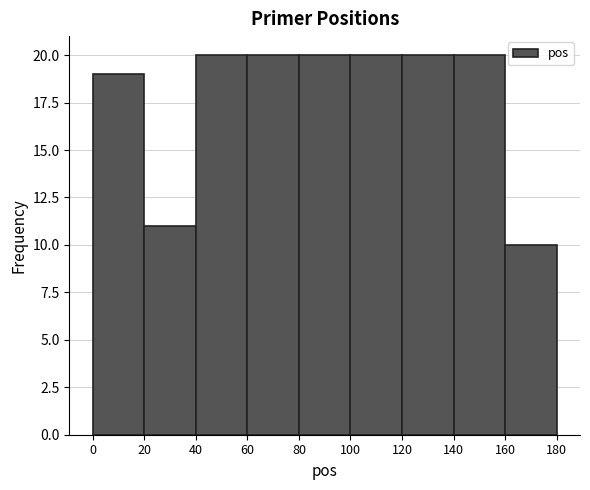

Reading left to right, list every bar in this chart as the range it spans on the x-axis followed by its height. The values are not printed on the chart, so give them approximately, as read against the axis.

0 to 20: 19
20 to 40: 11
40 to 60: 20
60 to 80: 20
80 to 100: 20
100 to 120: 20
120 to 140: 20
140 to 160: 20
160 to 180: 10